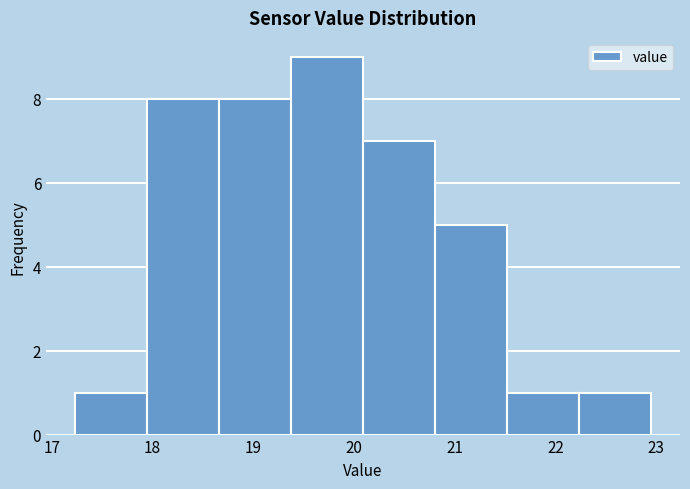

Reading left to right, transcribe this chart: for each bar, give the range it covers on the x-axis and its height. Neither the bar edges nor the heights are printed on the chart, so give them approximately, as read against the axes.

17.2 to 17.9: 1
17.9 to 18.7: 8
18.7 to 19.4: 8
19.4 to 20.1: 9
20.1 to 20.8: 7
20.8 to 21.5: 5
21.5 to 22.2: 1
22.2 to 23.0: 1